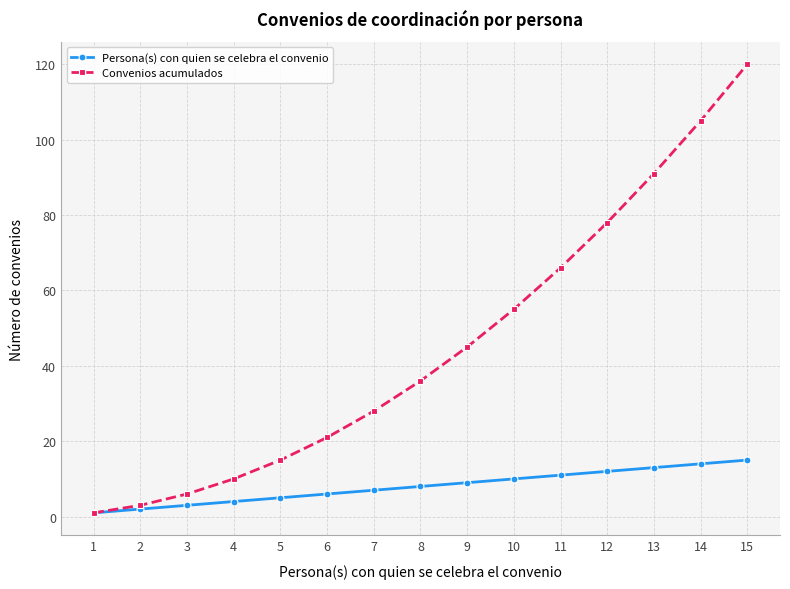

Which category has the highest value in the Convenios acumulados series?

15